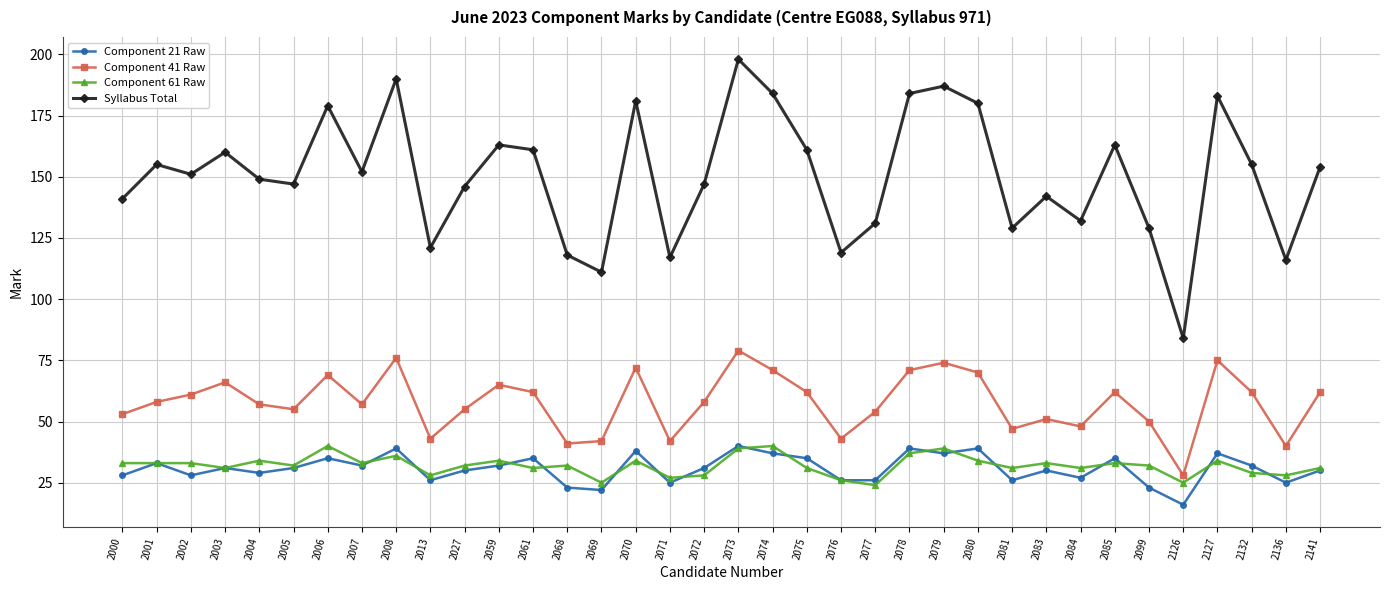

Count the number of data series in this chart.

4